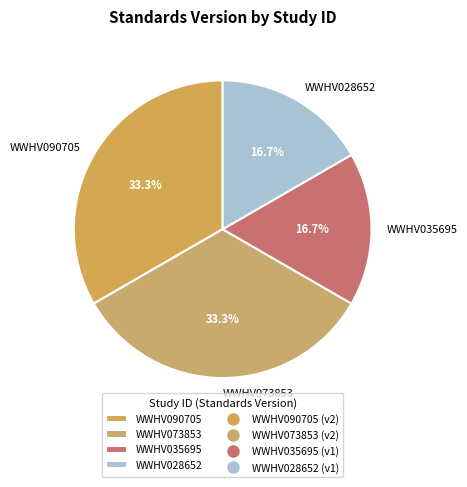

Is it true that WWHV028652 is 17% of the pie?

True